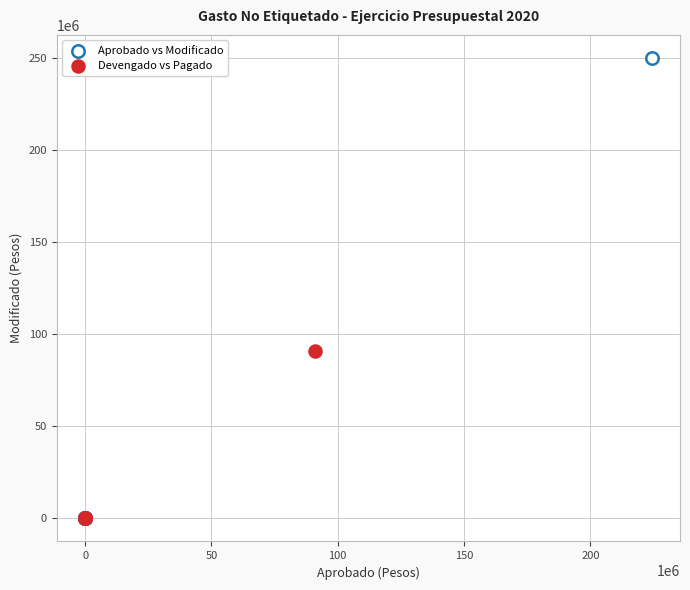

Which series contains the highest Y value?

Aprobado vs Modificado